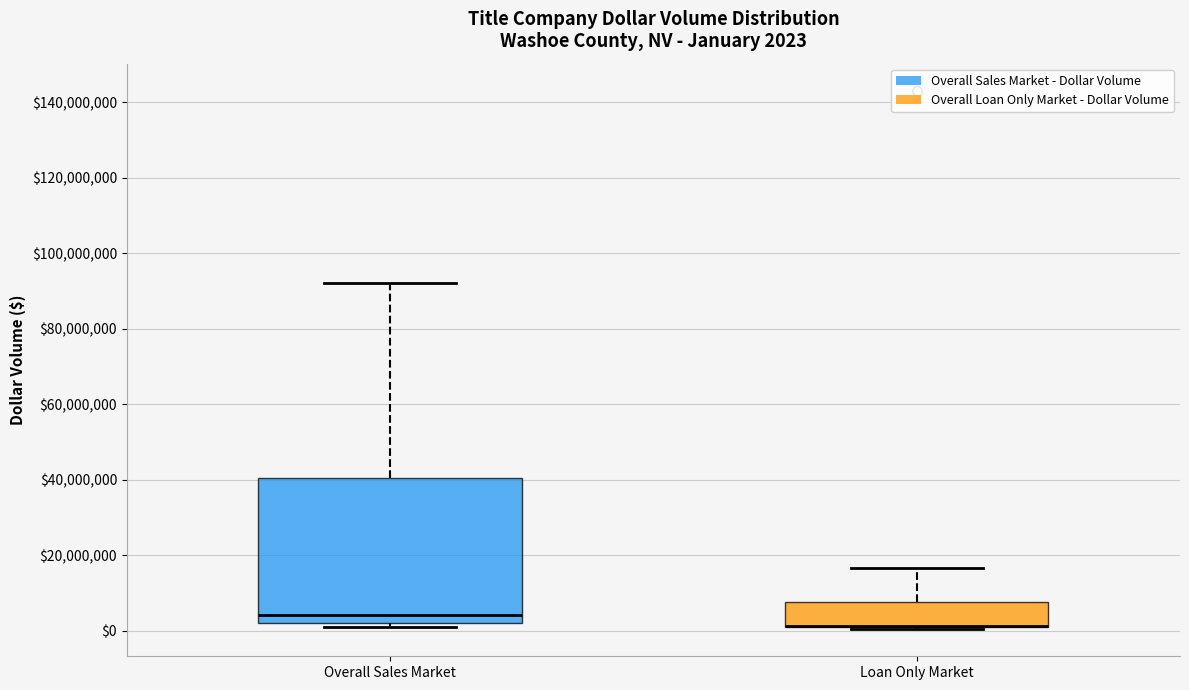

Which box is the tallest, from its lower edge to its upper edge?

Overall Sales Market